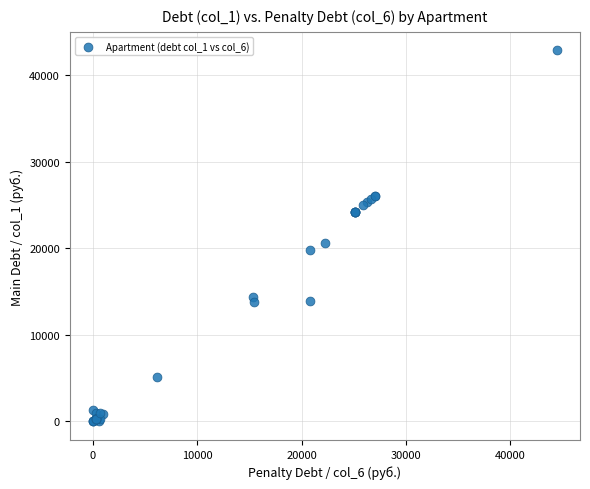

What Y value in the scatter plot is closest to 21409?

20599.2